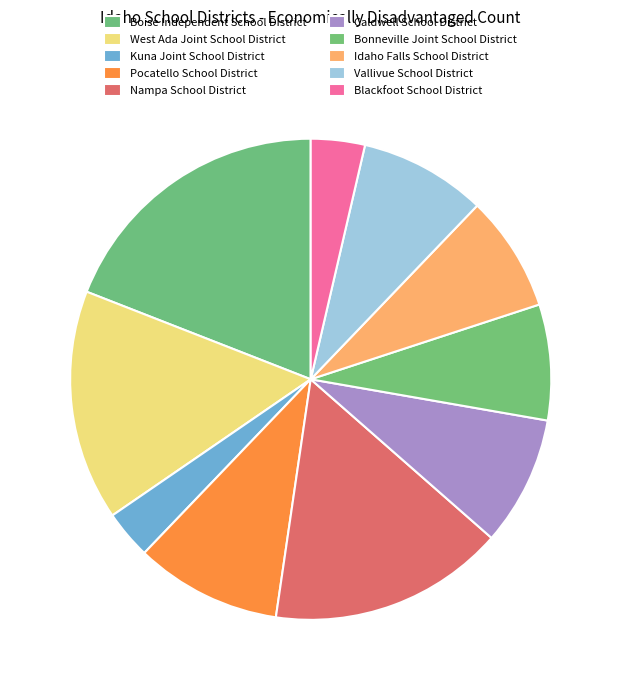

What is the smallest slice in the pie chart?

Kuna Joint School District # 003